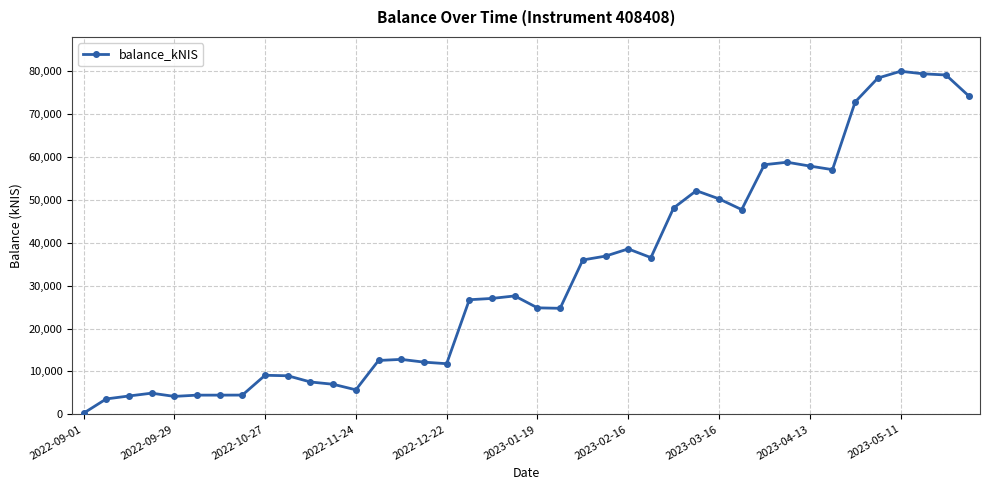

True or false: there are more than 1 points higher than both neighbors.

True